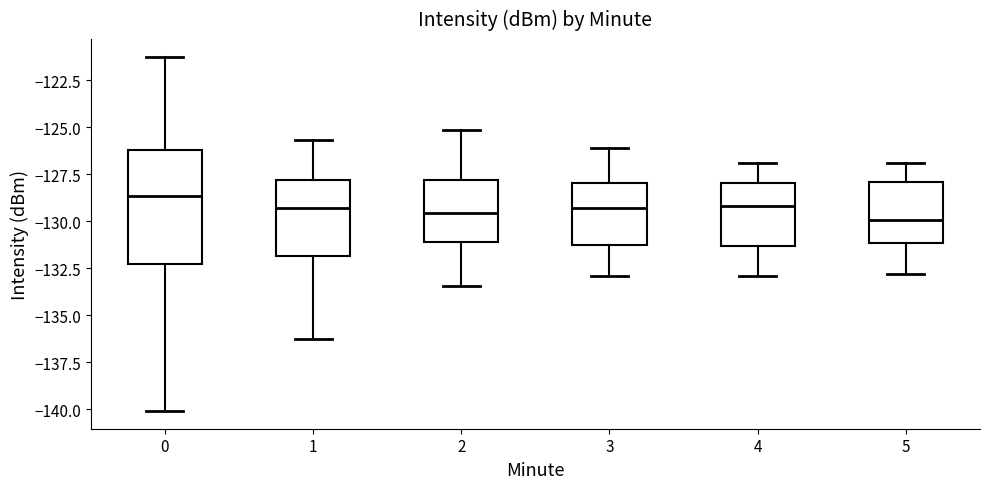

Reading left to right, transcribe this box plot: for each box, give where its median line is, the range the box spans, and where its two whiskers end, as read against the y-axis. The values are not printed on the chart, so give them approximately, as read against the axis.

0: median -128.5, box -132.5 to -126.0, whiskers -140.0 to -121.5
1: median -129.5, box -132.0 to -128.0, whiskers -136.5 to -125.5
2: median -129.5, box -131.0 to -128.0, whiskers -133.5 to -125.0
3: median -129.5, box -131.5 to -128.0, whiskers -133.0 to -126.0
4: median -129.0, box -131.5 to -128.0, whiskers -133.0 to -127.0
5: median -130.0, box -131.0 to -128.0, whiskers -133.0 to -127.0